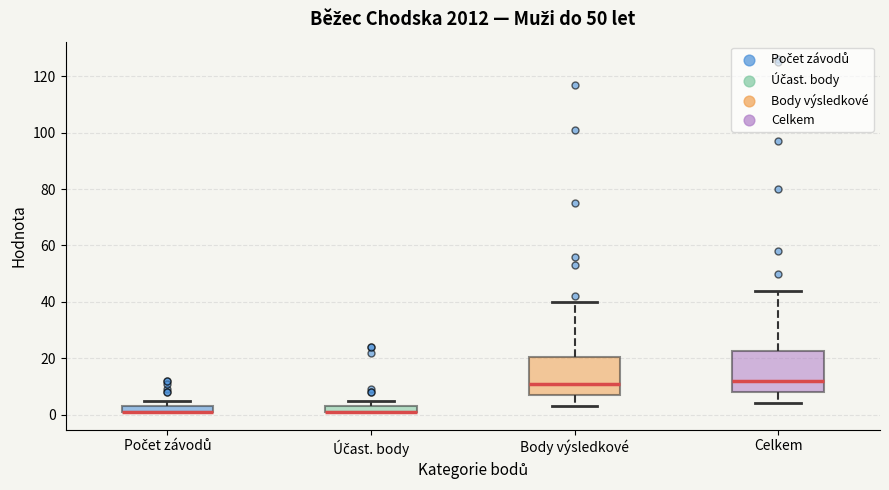

Where is the lower edge of the box for Body výsledkové on the y-axis? The values are not printed on the chart, so give them approximately, as read against the axis.

8